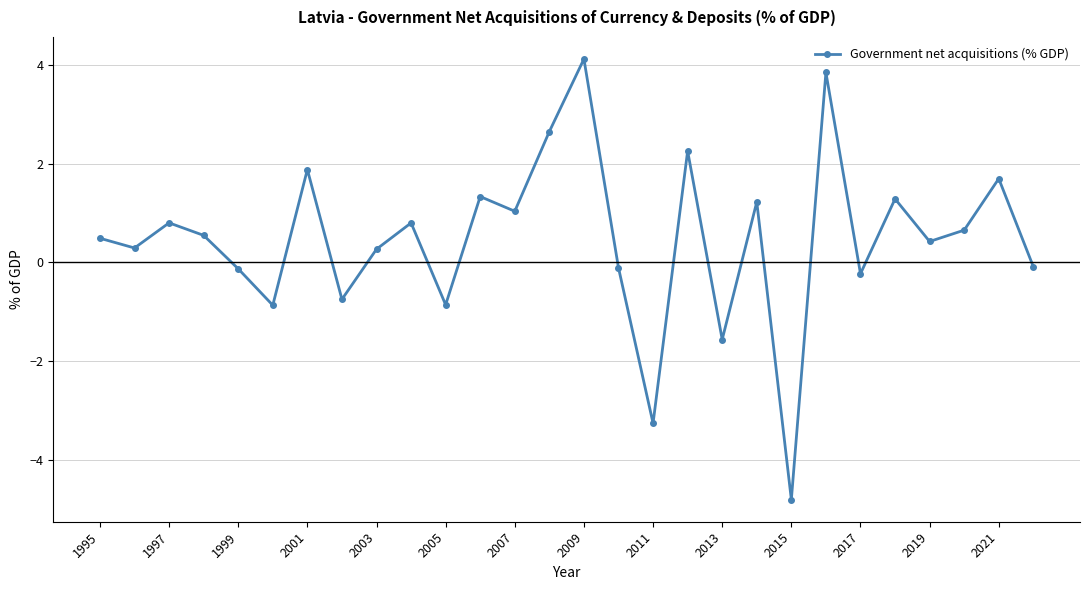

What is the difference between the maximum and minimum values?

8.9